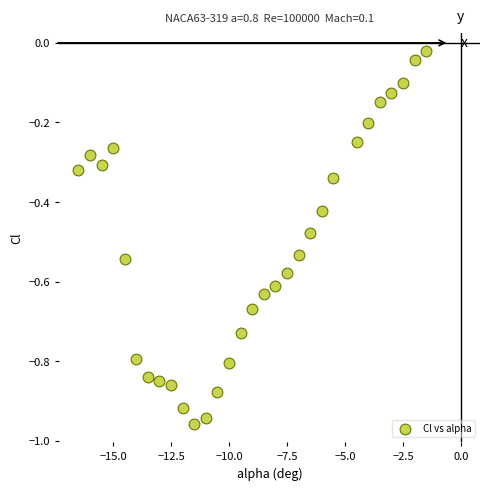

What is the range of Y values (max minus min)?

0.9